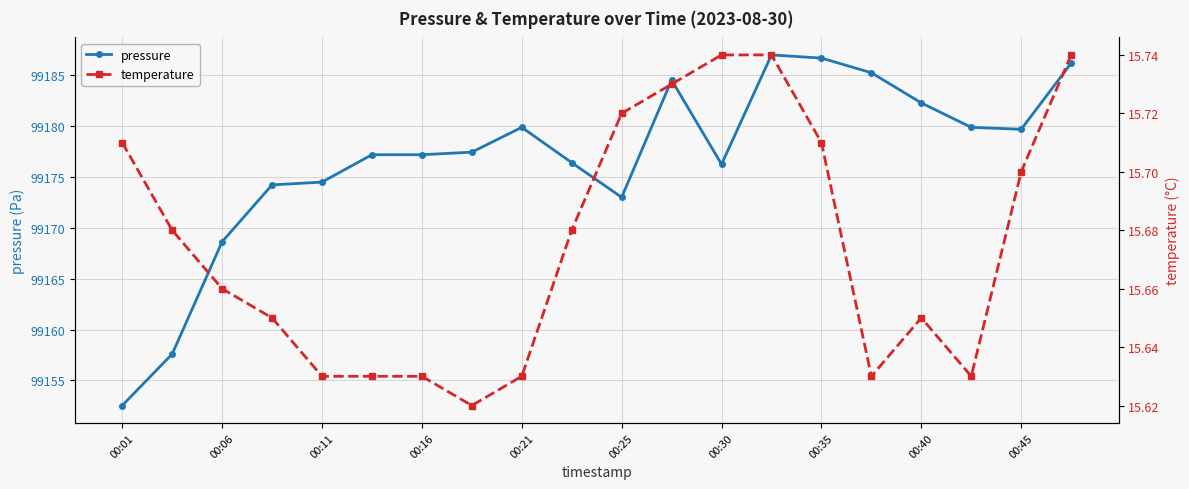

The value of pressure at 00:35 is 99186.7. True or false?

True